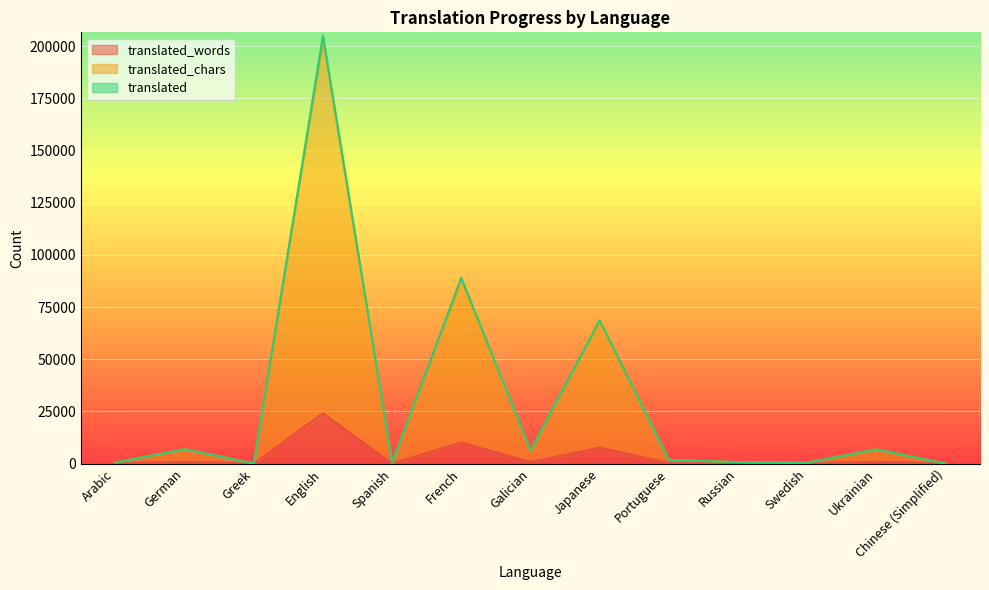

True or false: translated_words and translated intersect in this chart.

False